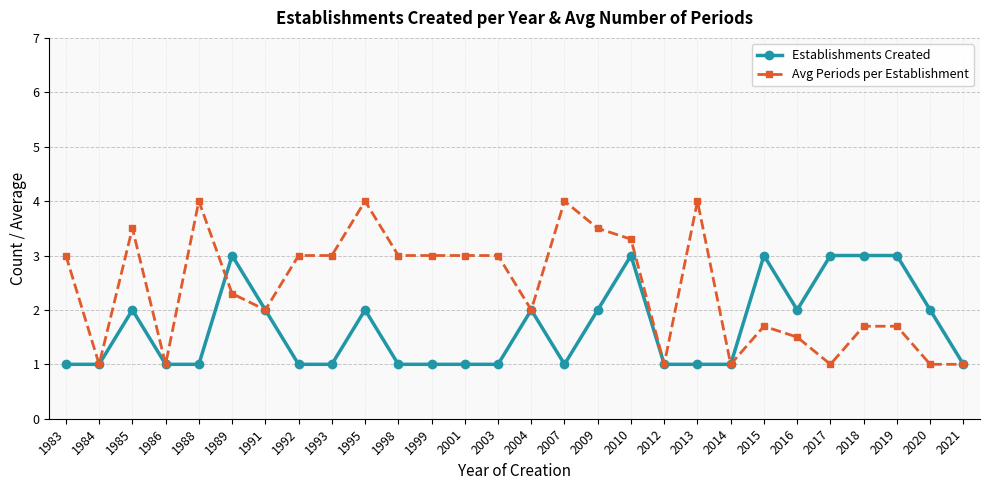

Does the chart have visible grid lines?

Yes